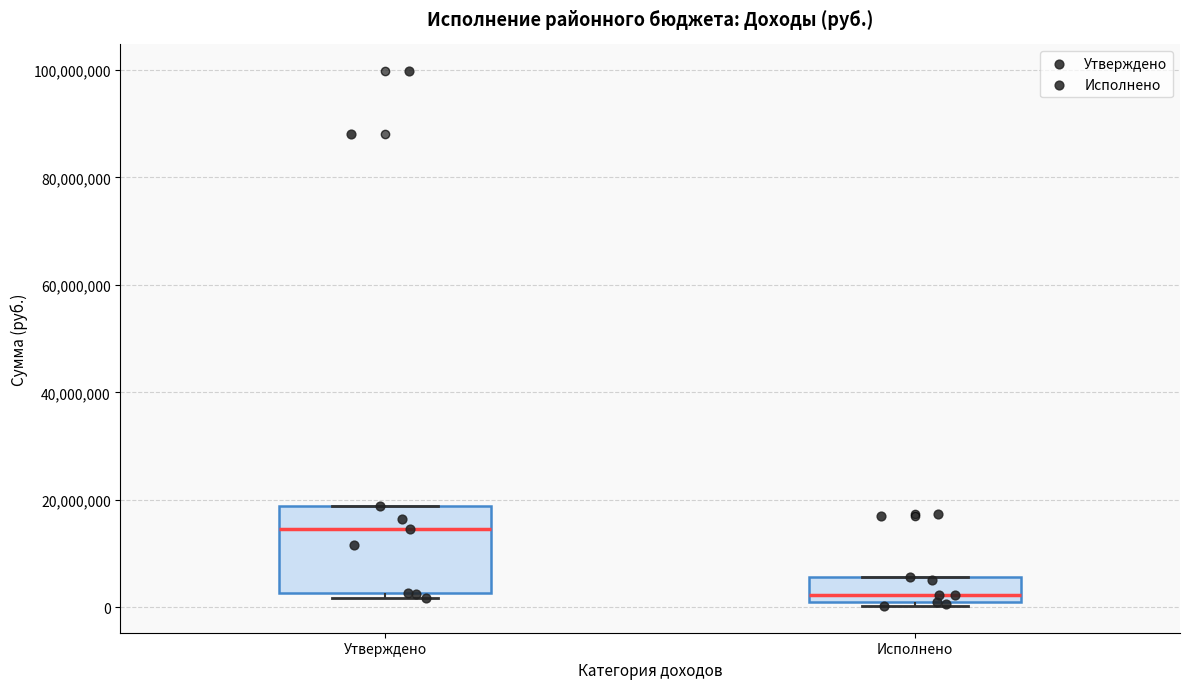

Reading left to right, read every box against the y-axis: the position of its median line, the range the box covers, and the ends of its whiskers. The values are not printed on the chart, so give them approximately, as read against the axis.

Утверждено: median 14000000, box 2000000 to 18000000, whiskers 2000000 (just below the box's lower edge) to 18000000
Исполнено: median 2000000, box 0 to 6000000, whiskers 0 (just below the box's lower edge) to 6000000